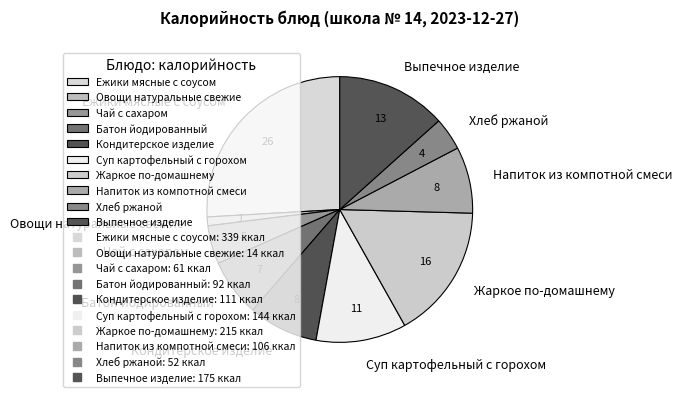

Count the number of slices in the pie.

10